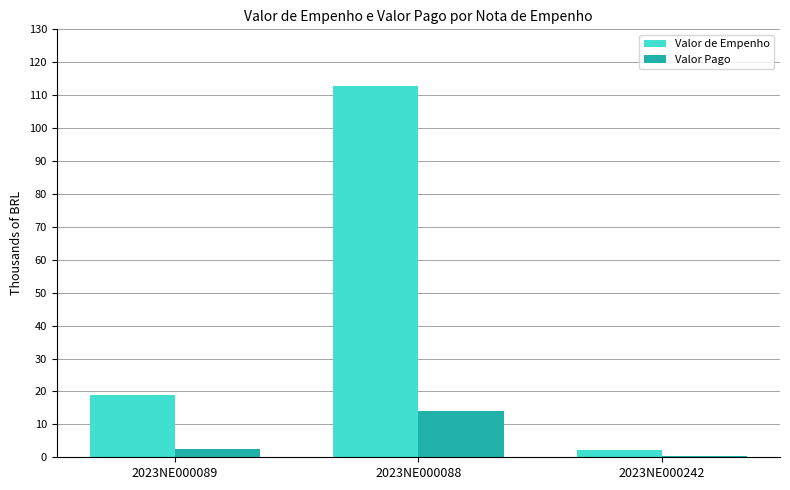

What is the label of the 2nd bar from the right?

2023NE000088